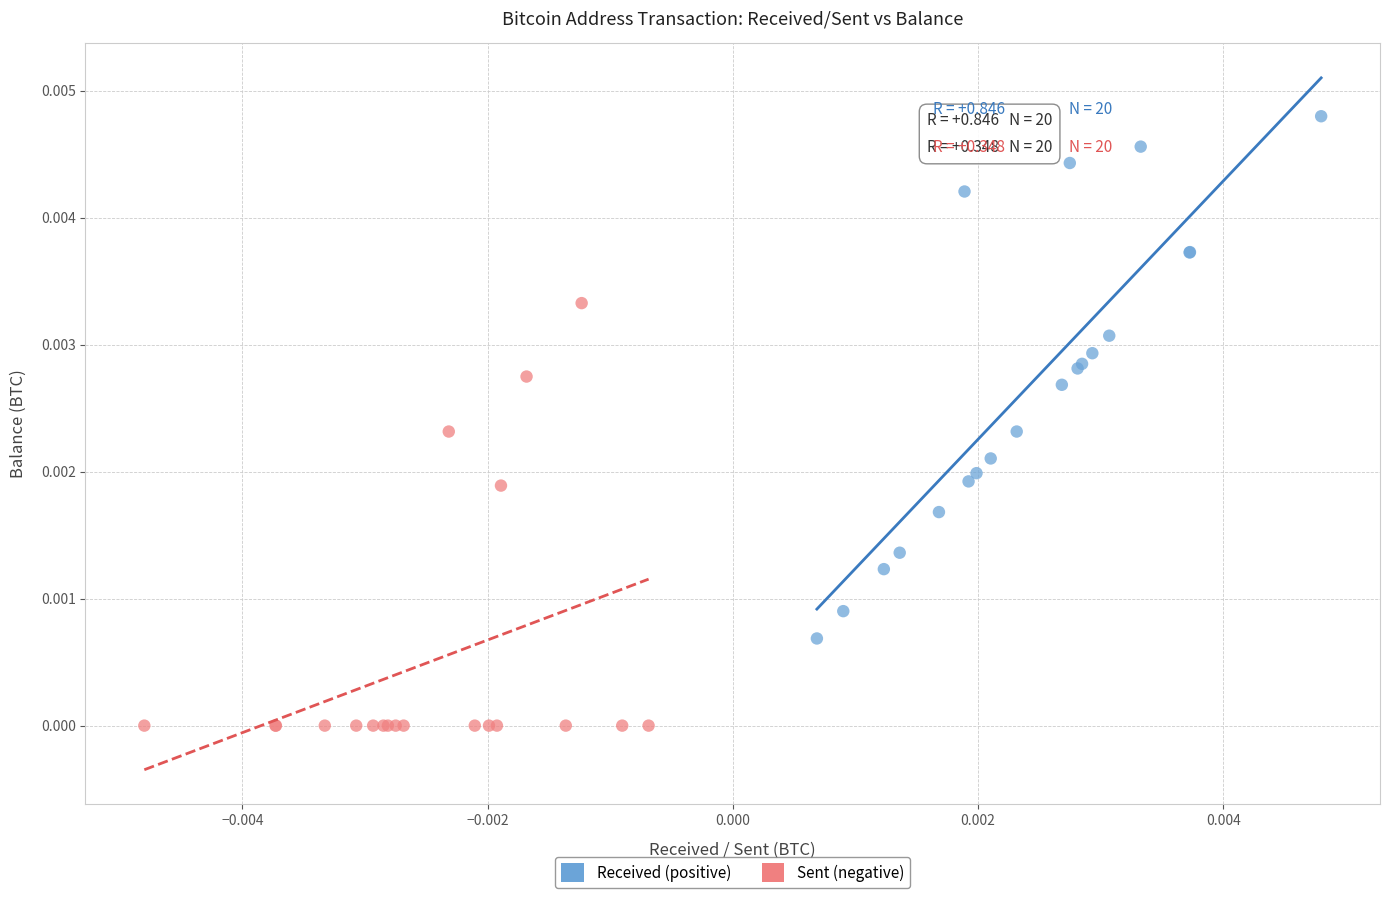

Which series contains the lowest Y value?

Sent (negative)